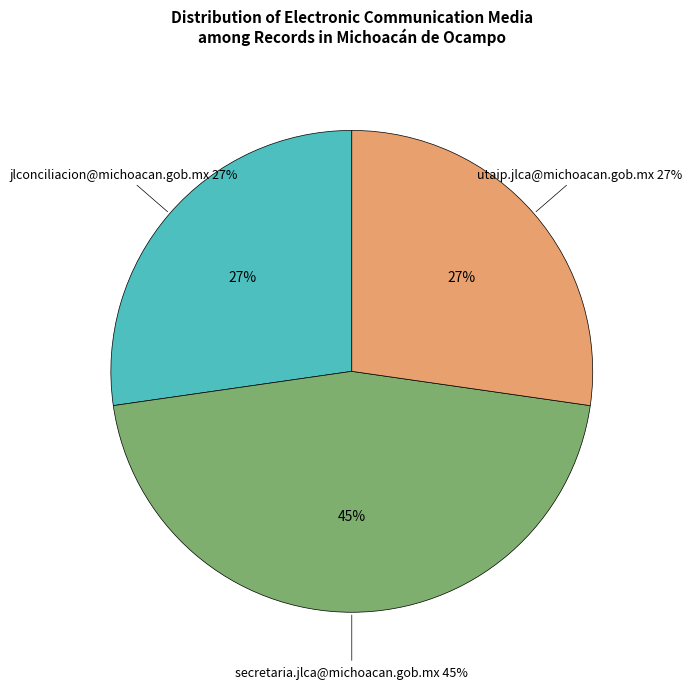

What is the total percentage of secretaria.jlca@michoacan.gob.mx and jlconciliacion@michoacan.gob.mx?

72.7%